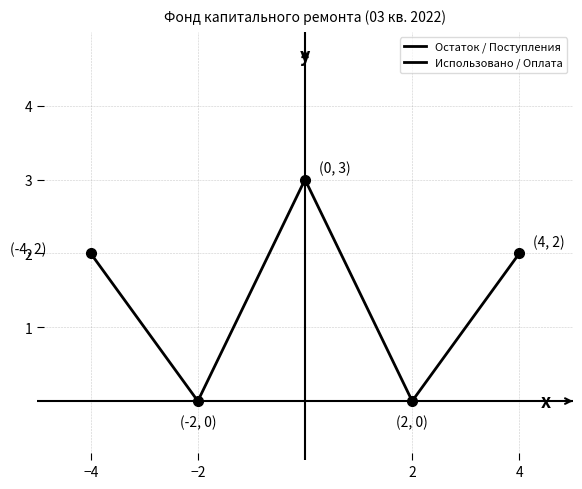

At 2, list the series in order from largest to smallest.

Остаток / Поступления, Использовано / Оплата